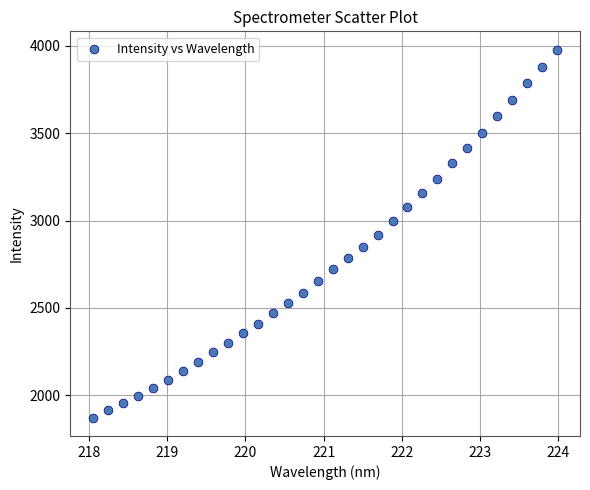

What is the range of X values (max minus min)?

5.9